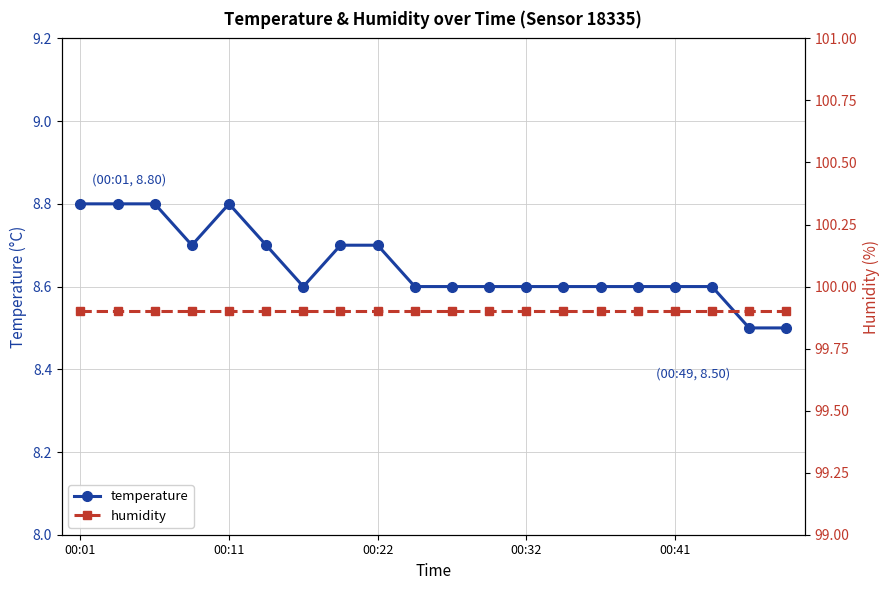

In temperature, how many points are lower than both neighbors (excluding endpoints)?

2